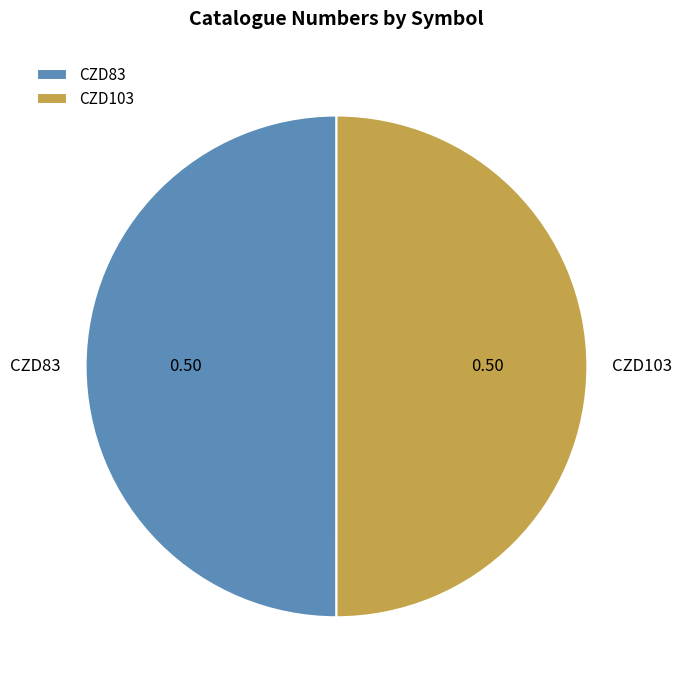

Do CZD103 and CZD83 together represent more than half of the pie?

Yes